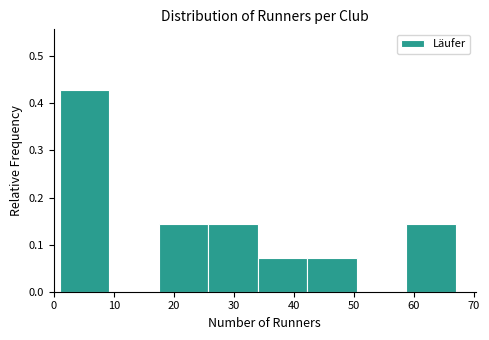

Reading left to right, transcribe this chart: for each bar, give the range it covers on the x-axis and its height. Neither the bar edges nor the heights are printed on the chart, so give them approximately, as read against the axes.

1 to 9: 0.43
9 to 18: 0
18 to 26: 0.14
26 to 34: 0.14
34 to 42: 0.07
42 to 51: 0.07
51 to 59: 0
59 to 67: 0.14